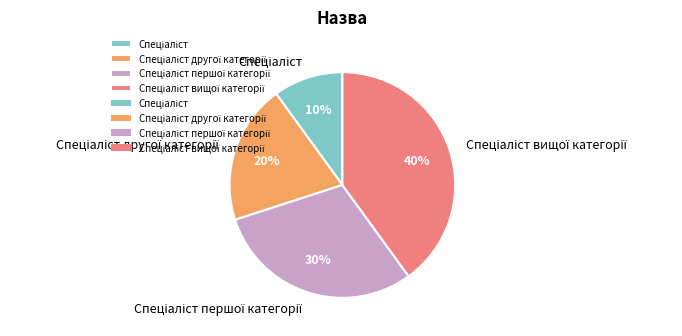

How many slices are in this pie chart?

4